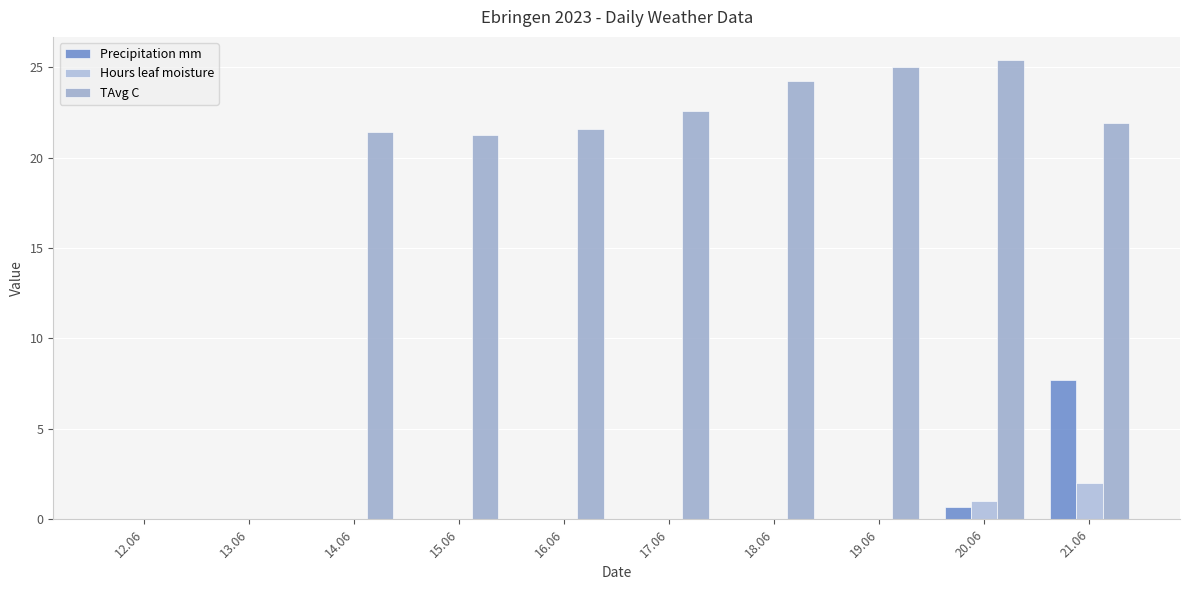

What position from the left is 16.06?

5